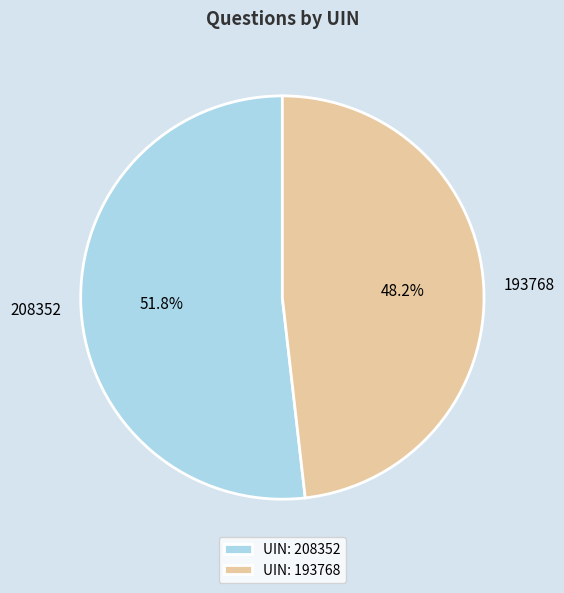

Which slice is the largest?

208352